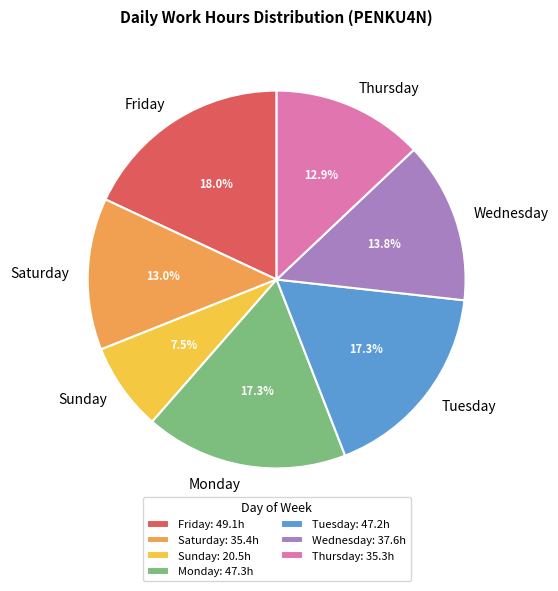

Approximately how many times larger is the value at Friday compared to Tuesday?

1.0